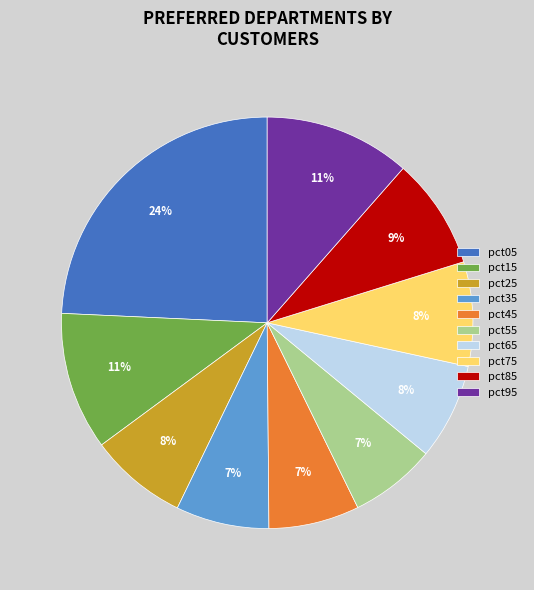

How many slices are in this pie chart?

10